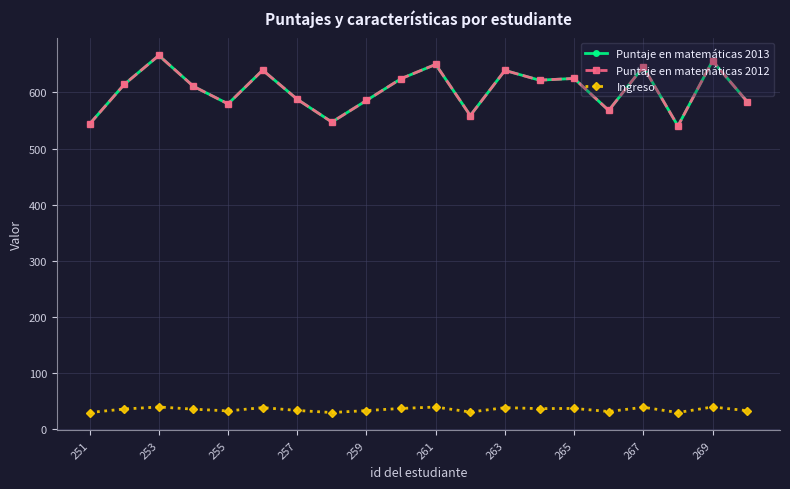

Does the chart have visible grid lines?

Yes